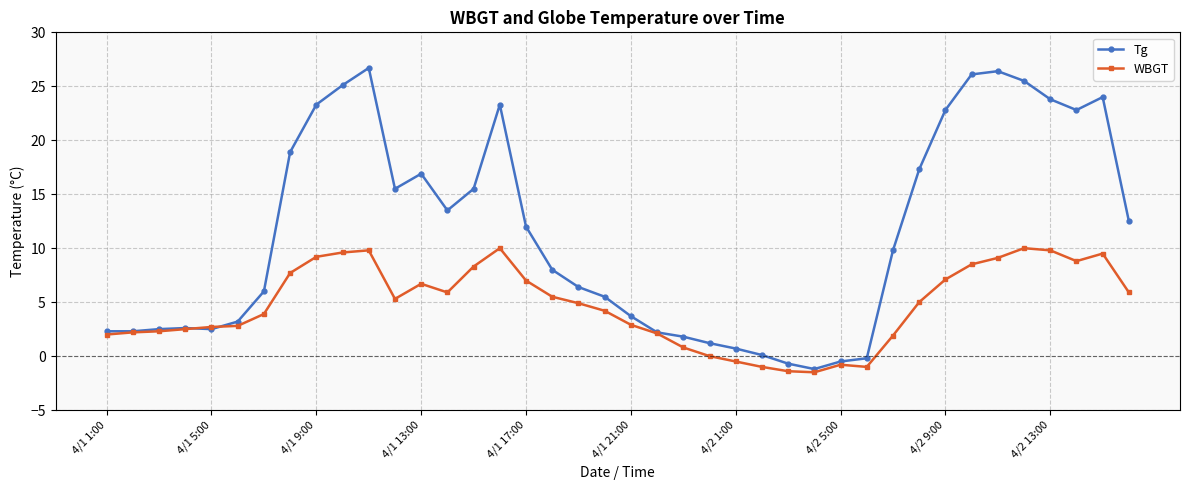

Which series has the largest total across all categories?

Tg